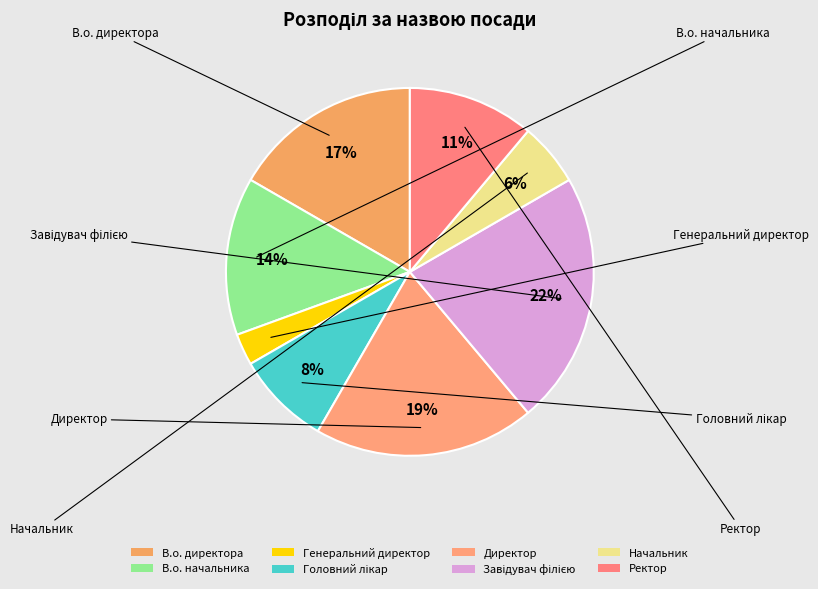

How many segments does this pie chart have?

8